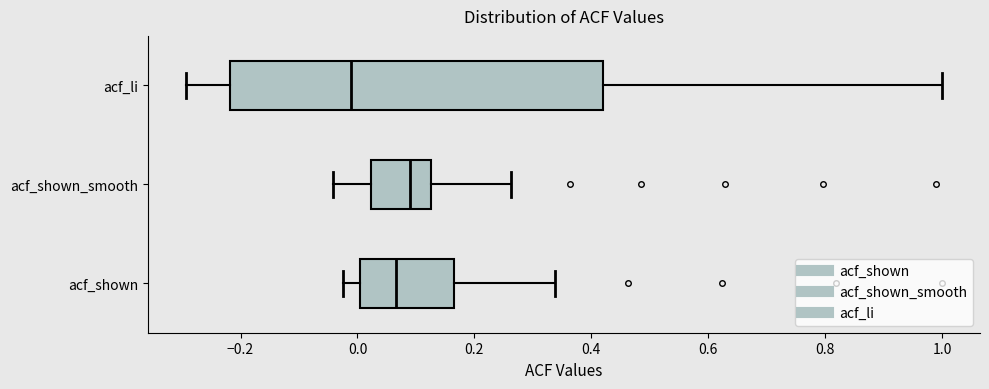

Reading bottom to top, read every box against the x-axis: the position of its median line, the range the box covers, and the ends of its whiskers. The values are not printed on the chart, so give them approximately, as read against the axis.

acf_shown: median 0.06, box 0.00 to 0.16, whiskers -0.02 to 0.34
acf_shown_smooth: median 0.10, box 0.02 to 0.12, whiskers -0.04 to 0.26
acf_li: median -0.02, box -0.22 to 0.42, whiskers -0.30 to 1.00